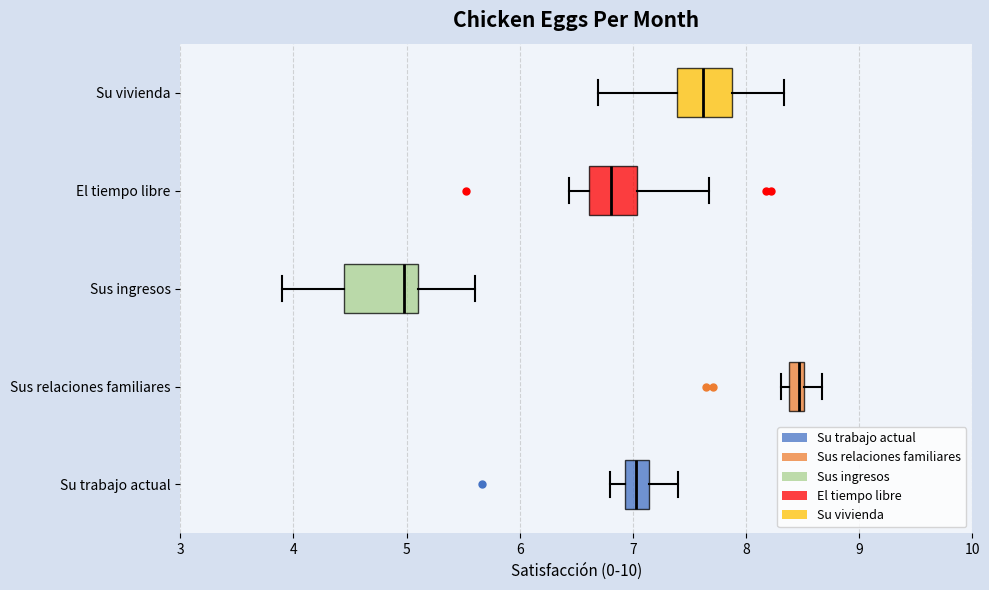

Which box is the widest, from its left edge to its right edge?

Sus ingresos